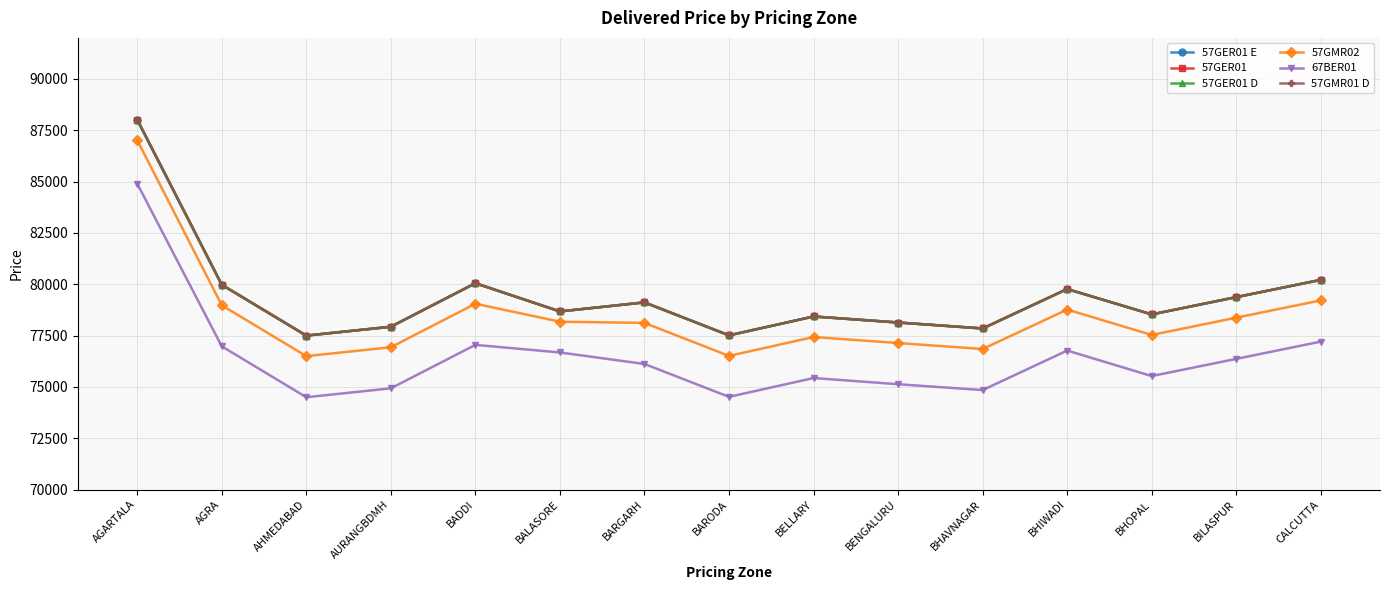

Is it true that 57GMR02 equals 101028 at AURANGBDMH?

False